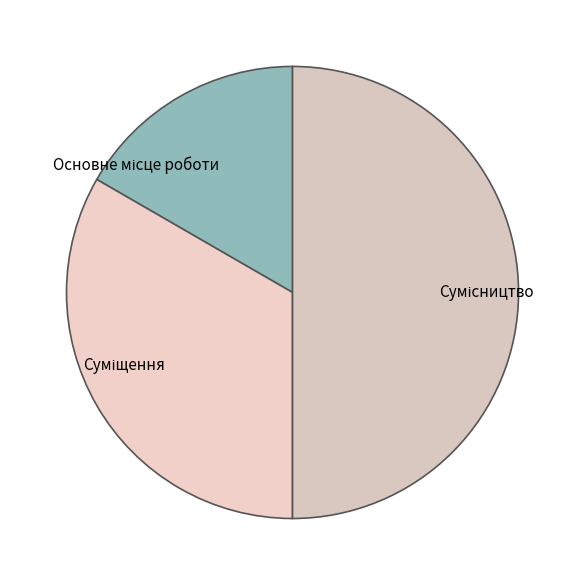

Rank the categories by value from highest to lowest.

Сумісництво, Суміщення, Основне місце роботи